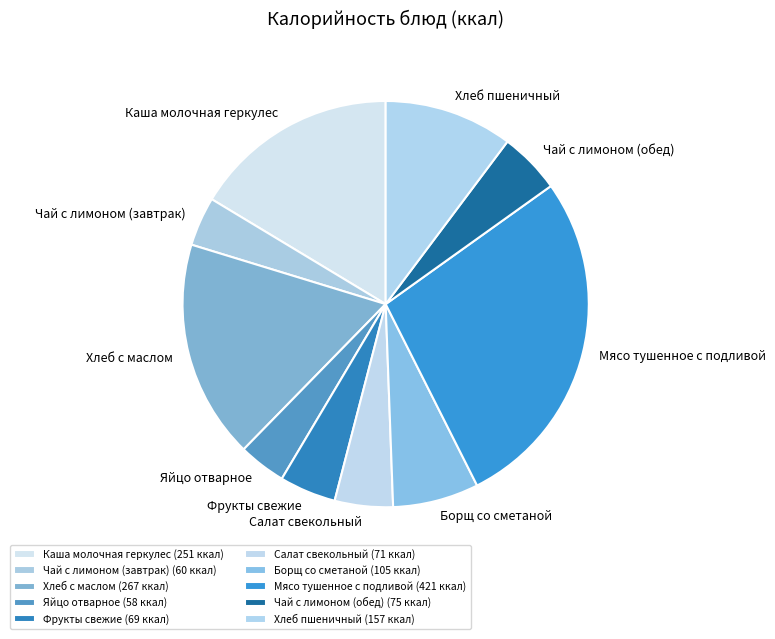

What is the ratio of the value at Чай с лимоном (обед) to the value at Хлеб с маслом?

0.3